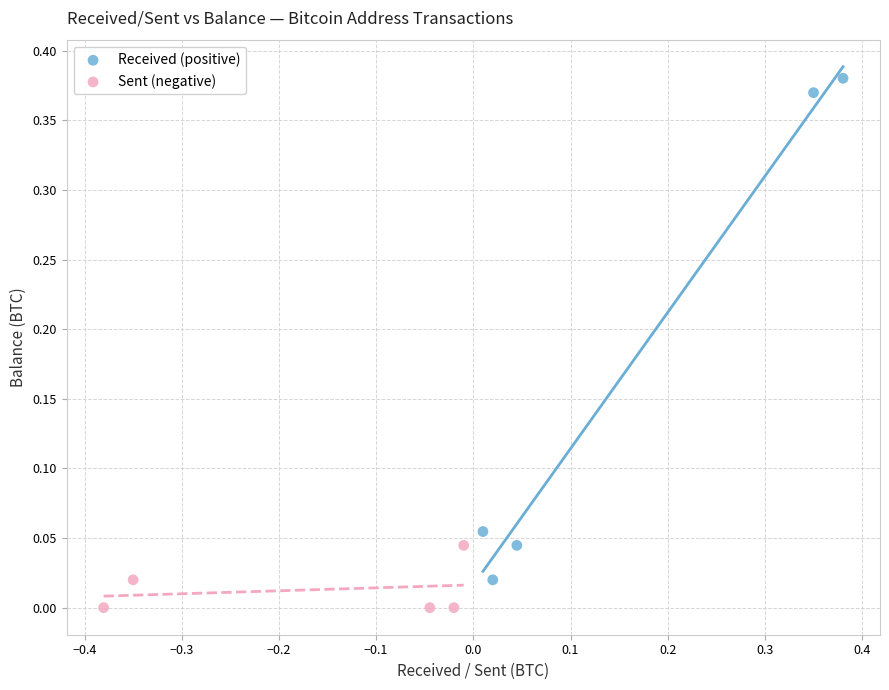

What are all the series names shown in the legend?

Received (positive), Sent (negative)